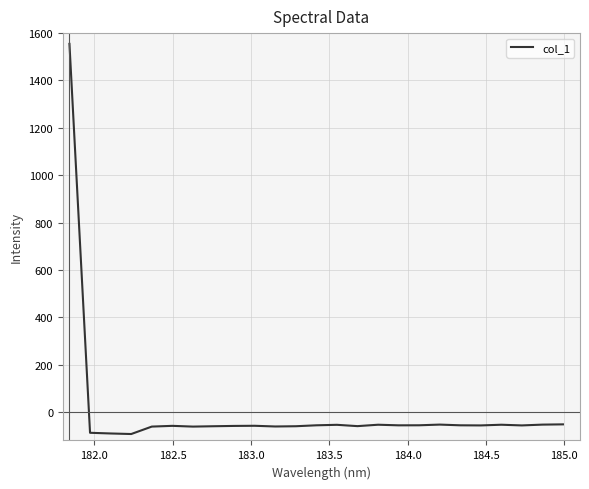

What is the difference between the maximum and minimum values?

1647.4